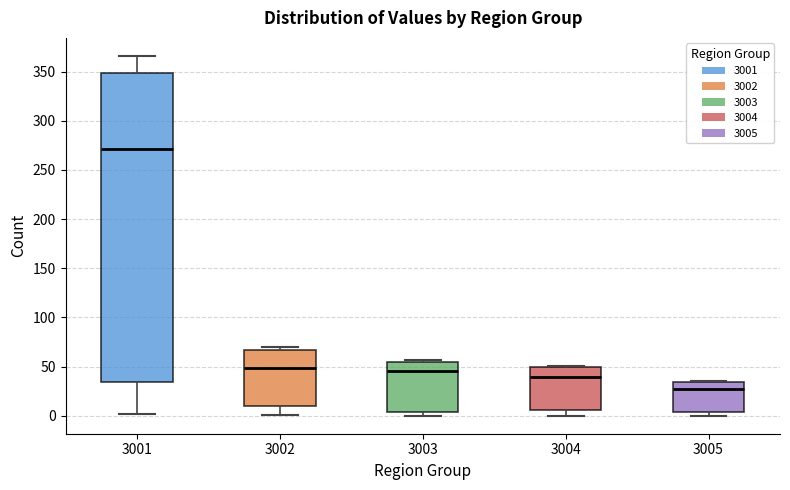

Reading left to right, read every box against the y-axis: the position of its median line, the range the box covers, and the ends of its whiskers. The values are not printed on the chart, so give them approximately, as read against the axis.

3001: median 270, box 35 to 350, whiskers 0 to 365
3002: median 50, box 10 to 65, whiskers 0 to 70
3003: median 45, box 5 to 55, whiskers 0 to 55 (just above the box's upper edge)
3004: median 40, box 5 to 50, whiskers 0 to 50
3005: median 25, box 5 to 35, whiskers 0 to 35